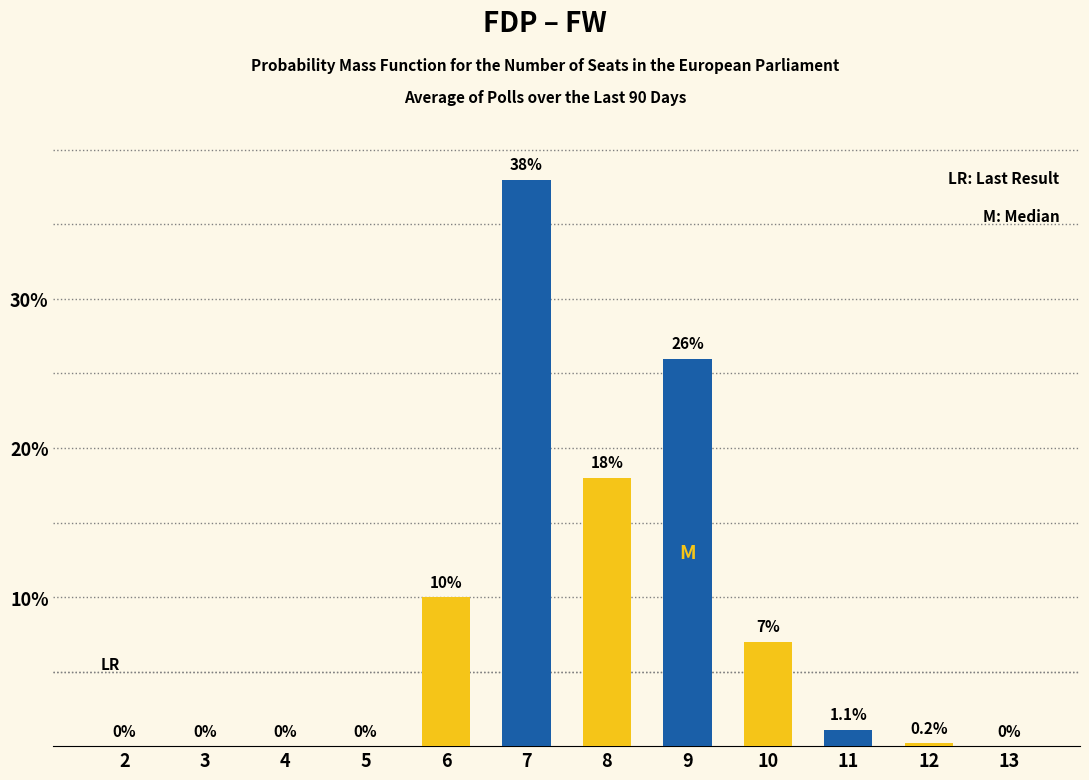

Reading left to right, transcribe all the data shown in this chart.

0.0	0.0	0.0	0.0	10.0	38.0	18.0	26.0	7.0	1.1	0.2	0.0